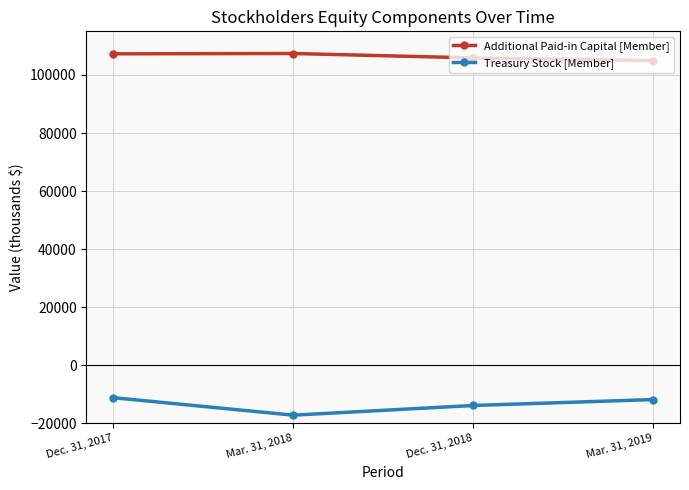

At which category is the sum across all series the highest?

Dec. 31, 2017